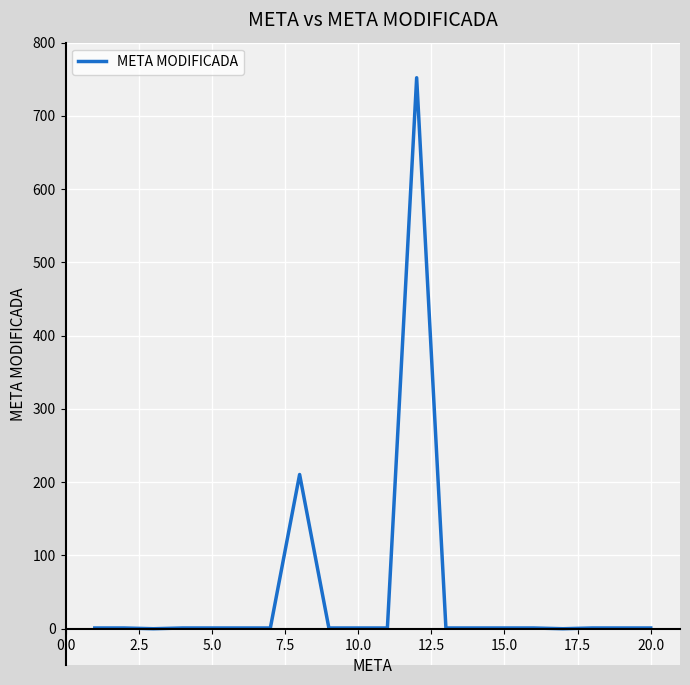

What is the difference between the maximum and minimum values?

752.0